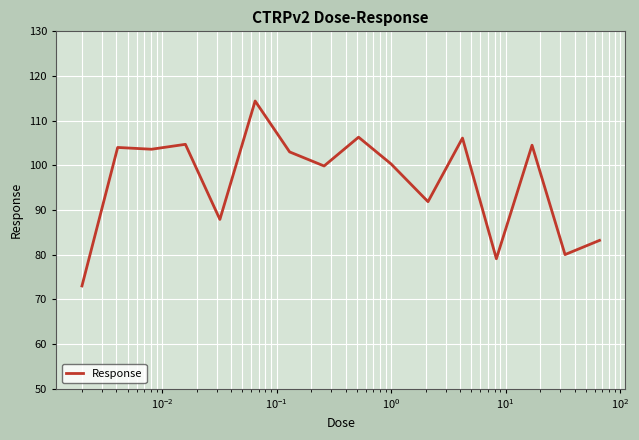

What is the minimum value shown in the chart?

73.0